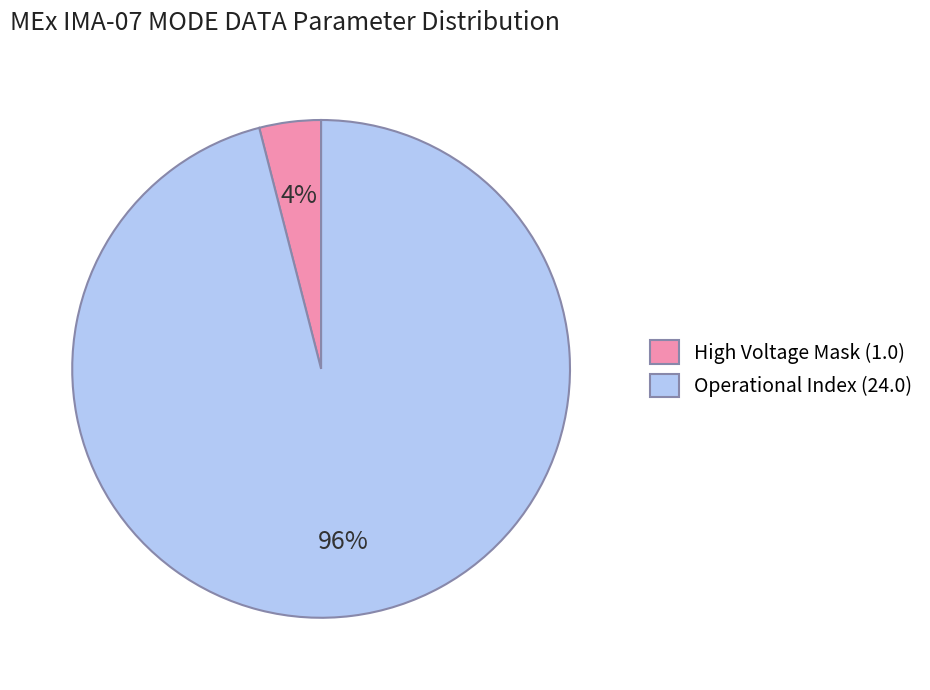

Which slice is the smallest?

High Voltage Mask (1.0)